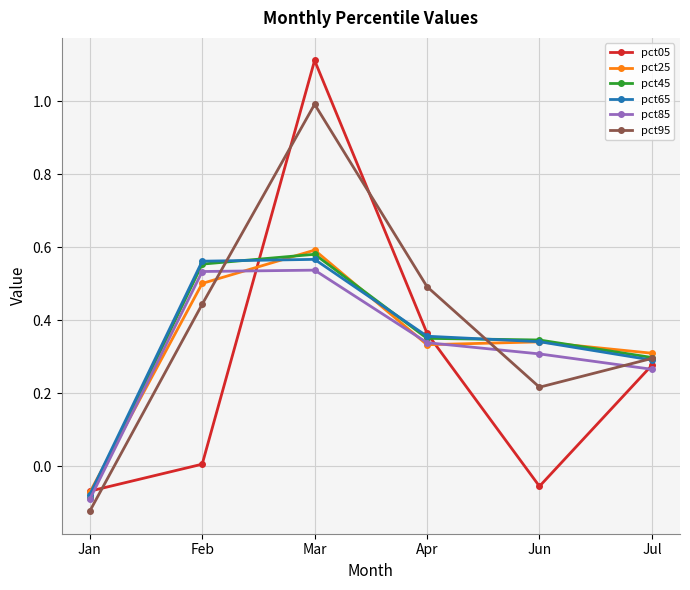

How many positive values does the pct65 series have?

5